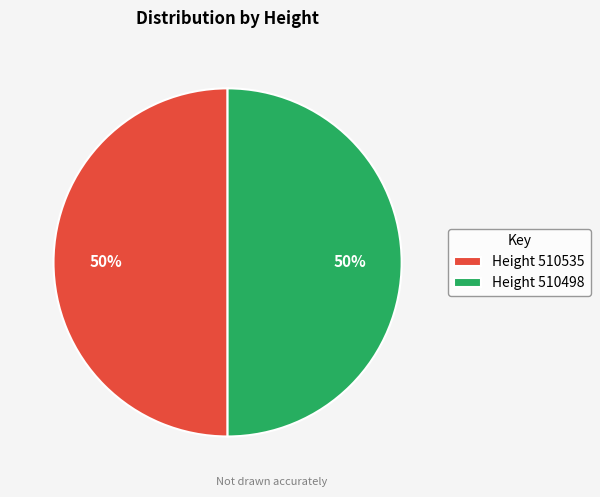

Is it true that Height 510535 is 60% of the pie?

False